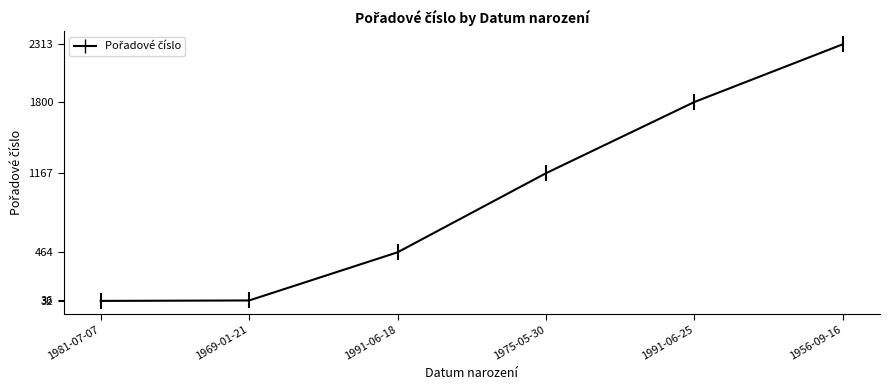

Read the value at 1956-09-16, to the nearest 100.

2300